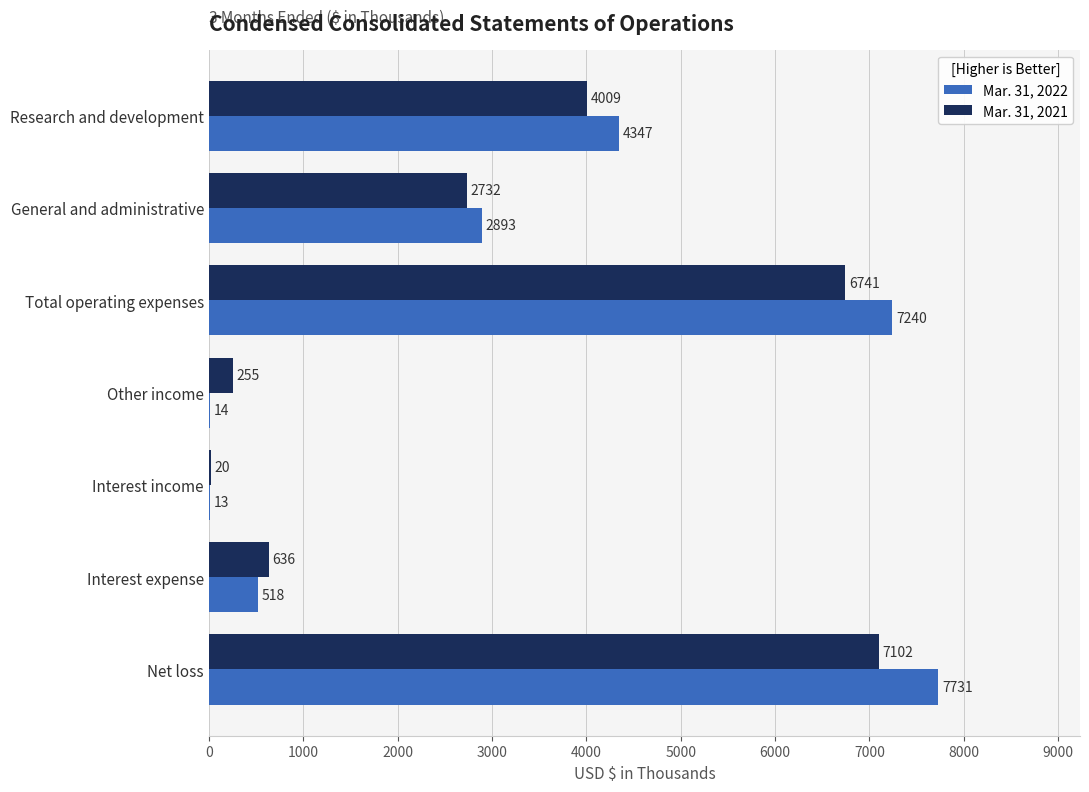

Is it true that Mar. 31, 2021 equals 9735 at Total operating expenses?

False